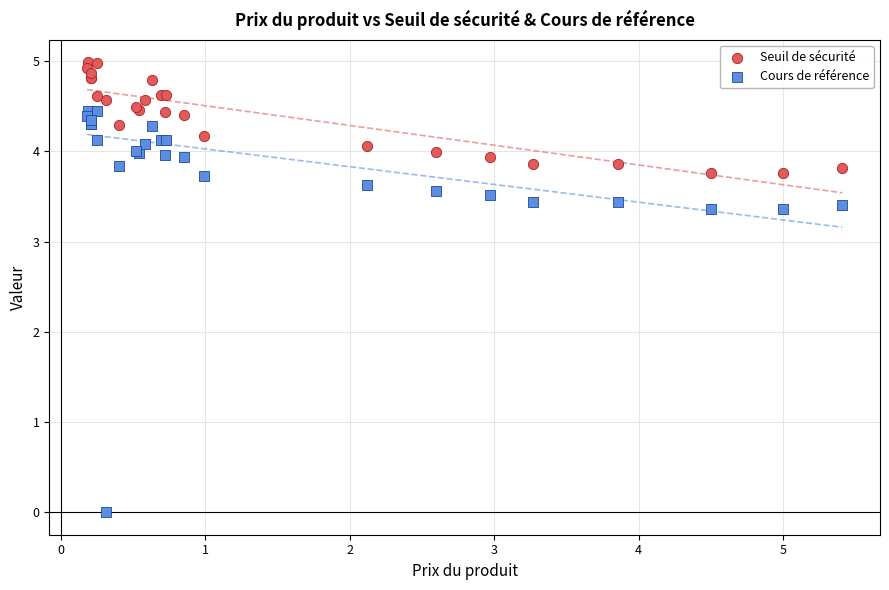

What are all the series names shown in the legend?

Seuil de sécurité, Cours de référence